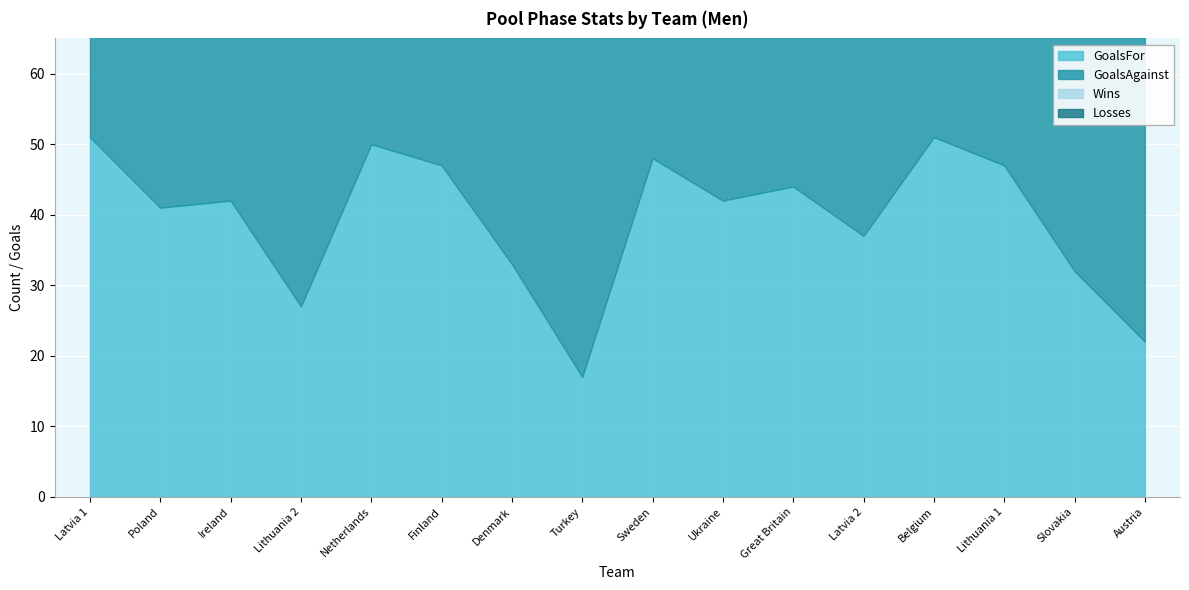

What are all the series names shown in the legend?

GoalsFor, GoalsAgainst, Wins, Losses